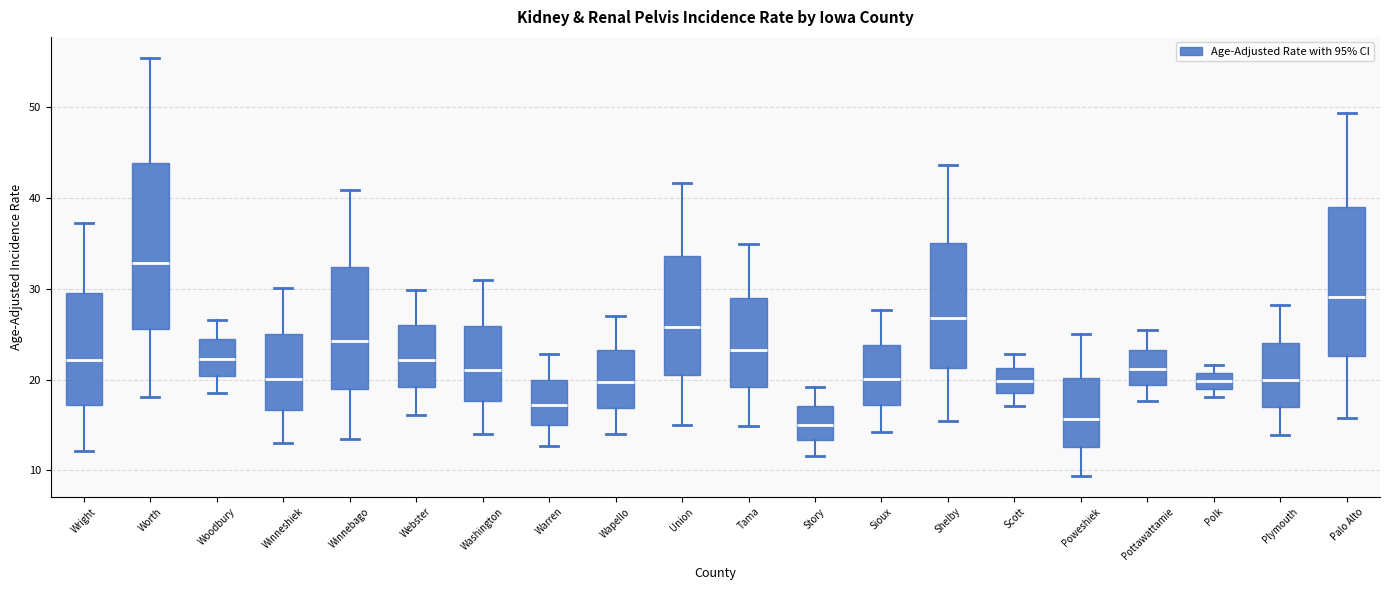

Reading left to right, transcribe this box plot: for each box, give where its median line is, the range the box spans, and where its two whiskers end, as read against the y-axis. The values are not printed on the chart, so give them approximately, as read against the axis.

Wright: median 22, box 17 to 29, whiskers 12 to 37
Worth: median 33, box 26 to 44, whiskers 18 to 55
Woodbury: median 22, box 20 to 24, whiskers 19 to 27
Winneshiek: median 20, box 17 to 25, whiskers 13 to 30
Winnebago: median 24, box 19 to 32, whiskers 13 to 41
Webster: median 22, box 19 to 26, whiskers 16 to 30
Washington: median 21, box 18 to 26, whiskers 14 to 31
Warren: median 17, box 15 to 20, whiskers 13 to 23
Wapello: median 20, box 17 to 23, whiskers 14 to 27
Union: median 26, box 21 to 34, whiskers 15 to 42
Tama: median 23, box 19 to 29, whiskers 15 to 35
Story: median 15, box 13 to 17, whiskers 12 to 19
Sioux: median 20, box 17 to 24, whiskers 14 to 28
Shelby: median 27, box 21 to 35, whiskers 15 to 44
Scott: median 20, box 18 to 21, whiskers 17 to 23
Poweshiek: median 16, box 13 to 20, whiskers 9 to 25
Pottawattamie: median 21, box 19 to 23, whiskers 18 to 25
Polk: median 20, box 19 to 21, whiskers 18 to 22
Plymouth: median 20, box 17 to 24, whiskers 14 to 28
Palo Alto: median 29, box 23 to 39, whiskers 16 to 49